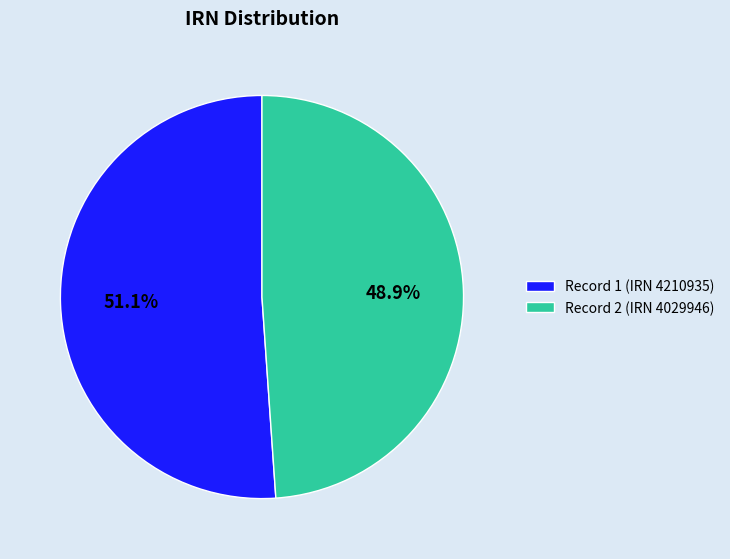

What is the largest slice in the pie chart?

Record 1 (IRN 4210935)